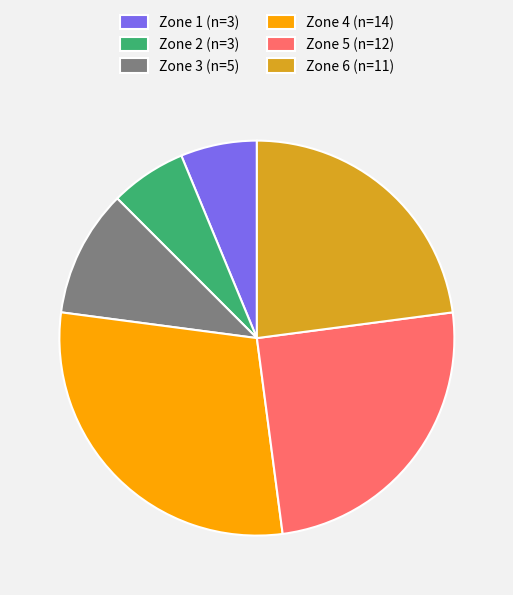

Which category has the biggest portion of the pie?

Zone 4